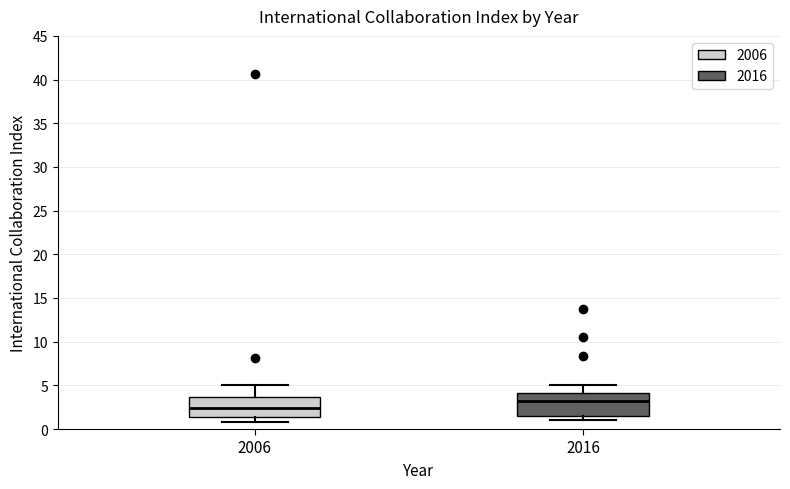

Which box's median line is the highest?

2016